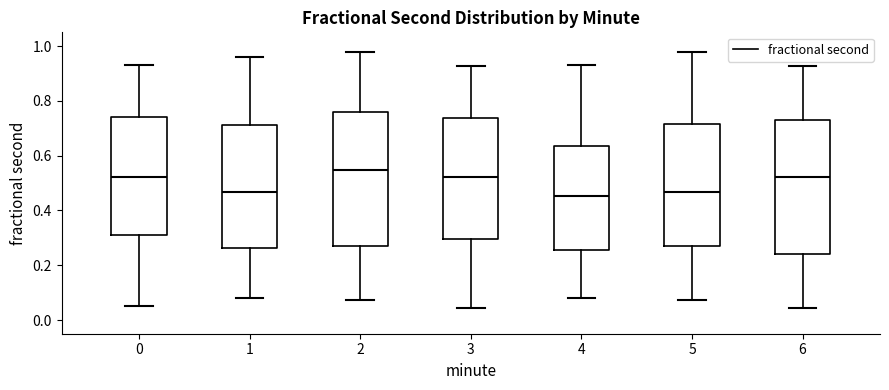

Where does the upper whisker of the box at x = 4 end on the y-axis? The values are not printed on the chart, so give them approximately, as read against the axis.

0.92